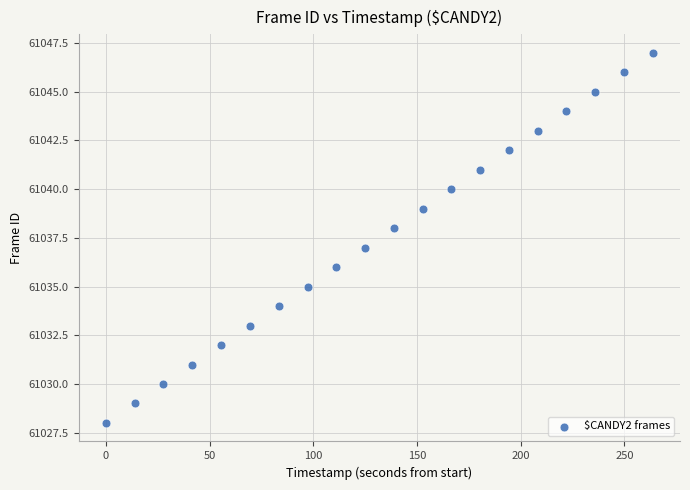

What is the range of Y values (max minus min)?

19